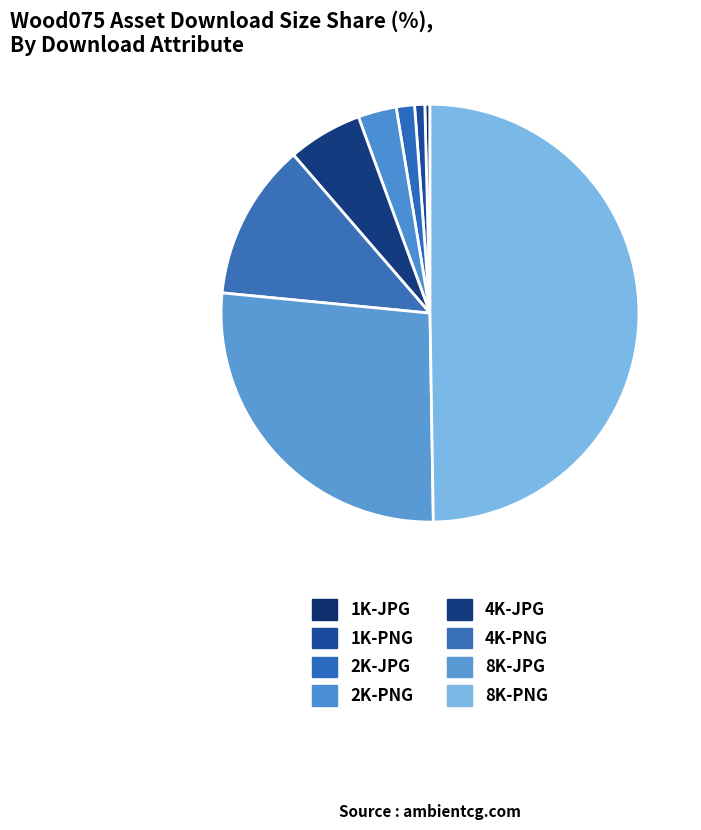

How many slices are in this pie chart?

8